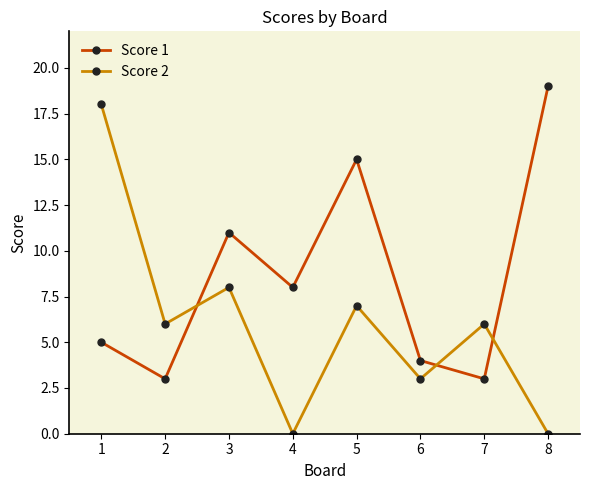

Which series has the widest spread of values?

Score 2